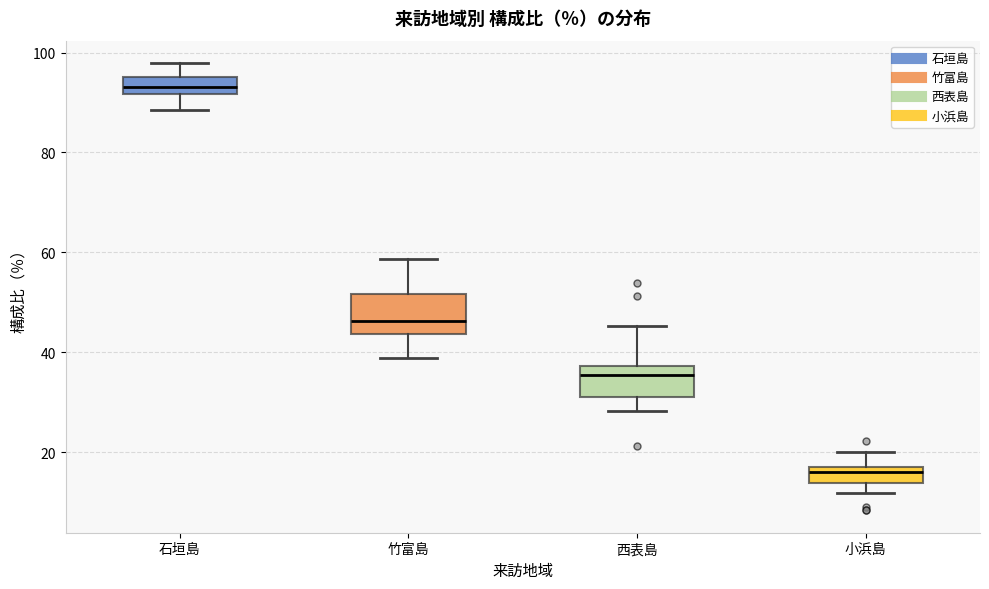

Reading left to right, transcribe this box plot: for each box, give where its median line is, the range the box spans, and where its two whiskers end, as read against the y-axis. The values are not printed on the chart, so give them approximately, as read against the axis.

石垣島: median 94, box 92 to 96, whiskers 88 to 98
竹富島: median 46, box 44 to 52, whiskers 38 to 58
西表島: median 36, box 30 to 38, whiskers 28 to 46
小浜島: median 16 (just below the box's upper edge), box 14 to 16, whiskers 12 to 20